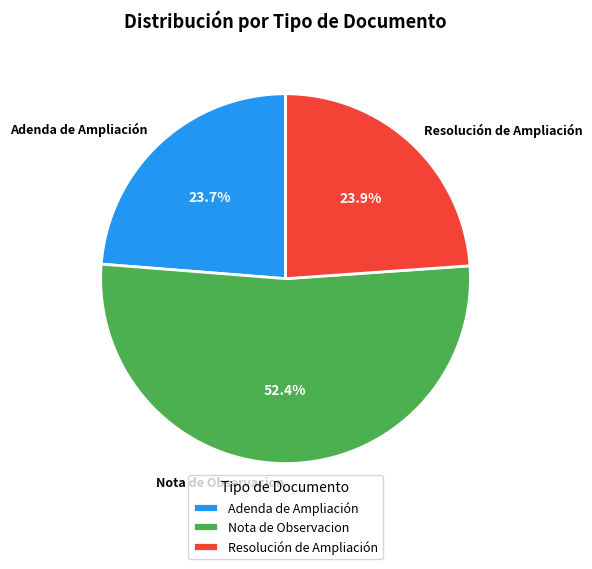

Which slice is the largest?

Nota de Observacion